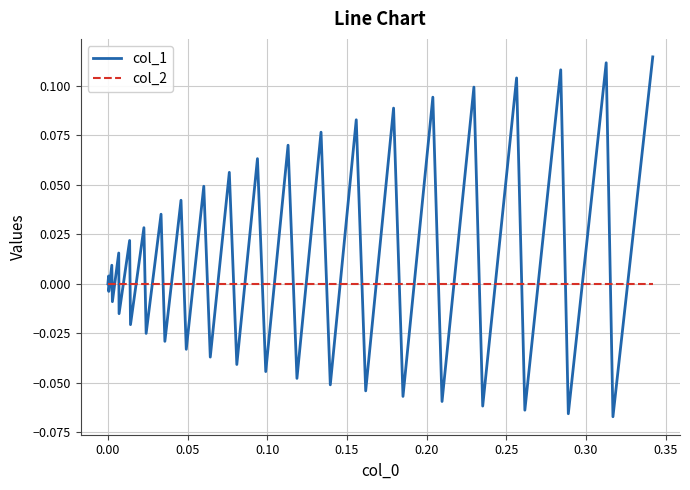

Which series has the widest spread of values?

col_1